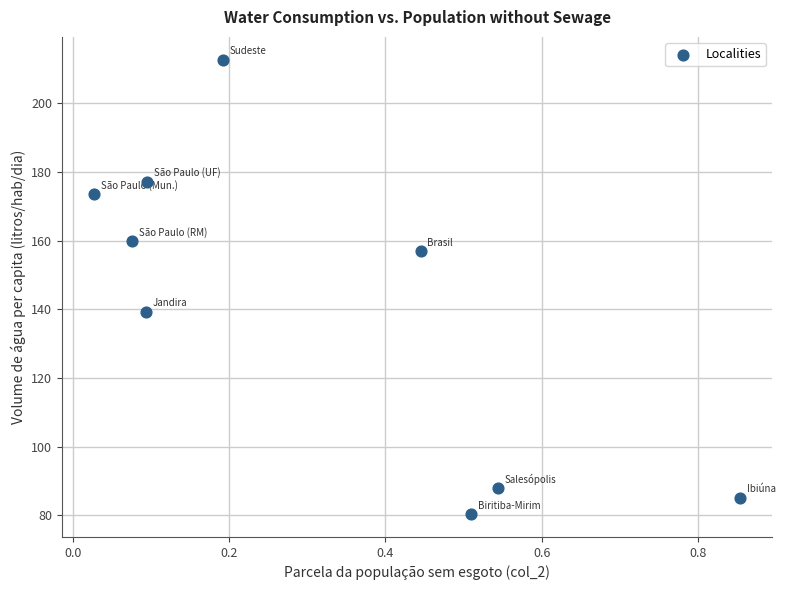

What is the average Y value?

141.4